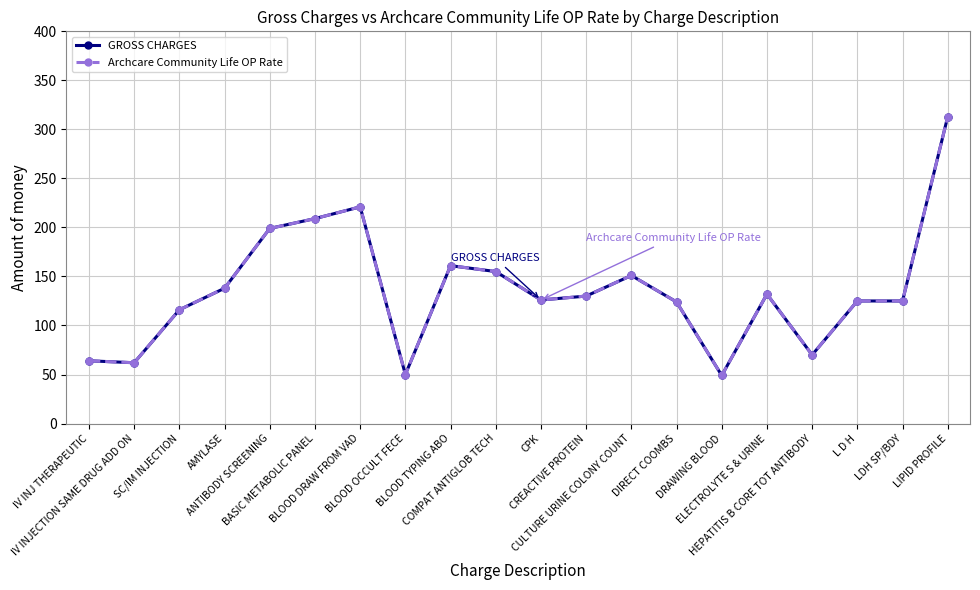

How many lines are shown in the chart?

2